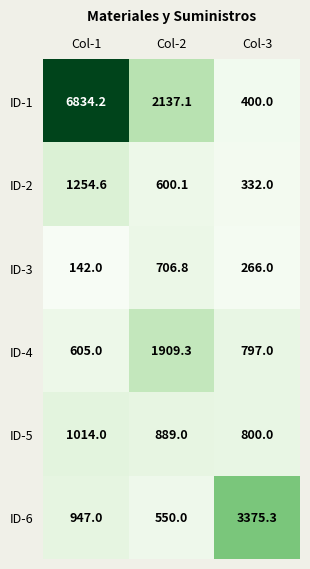

What is the greatest value displayed?

6834.2